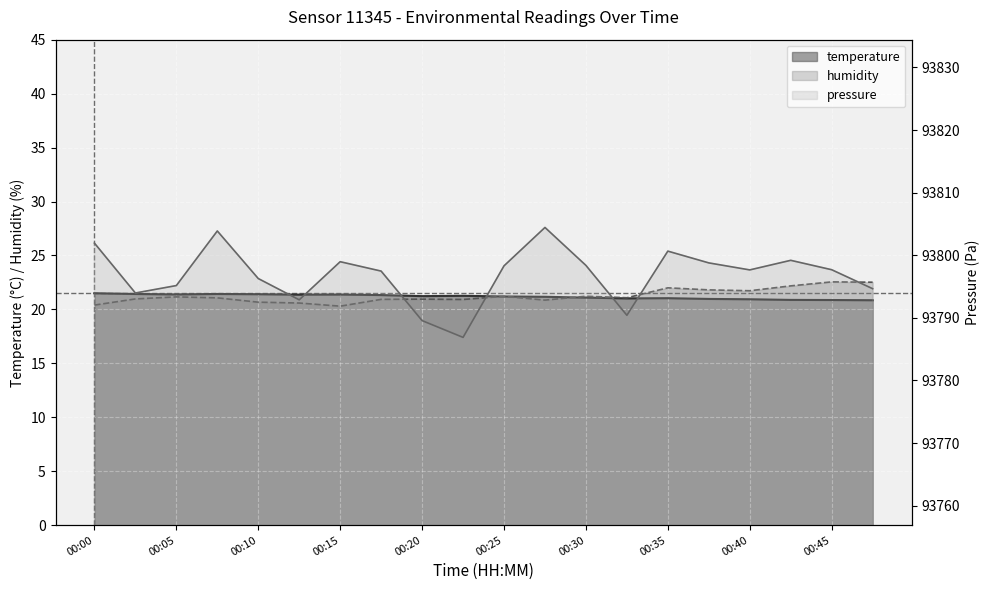

Where does the humidity series first go above 21?

00:05